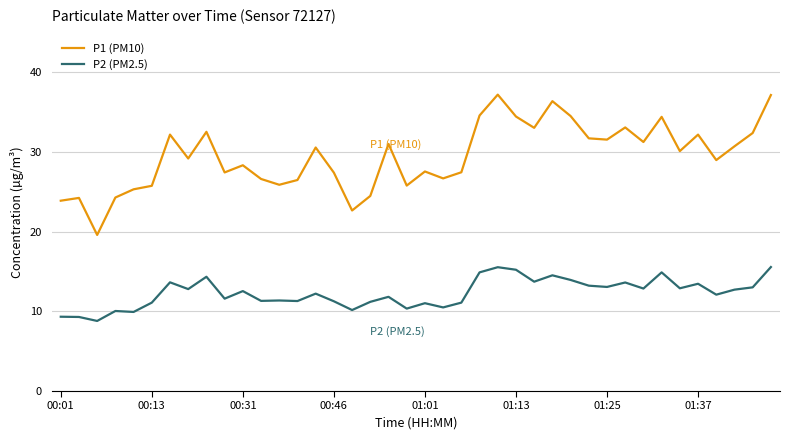

True or false: P1 (PM10) and P2 (PM2.5) cross at least once.

False